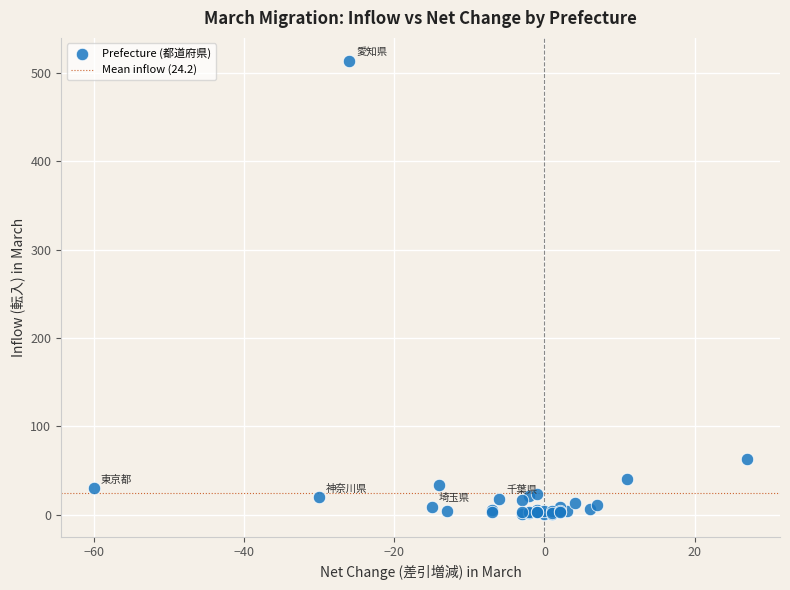

What Y value in the scatter plot is closest to 257?

63